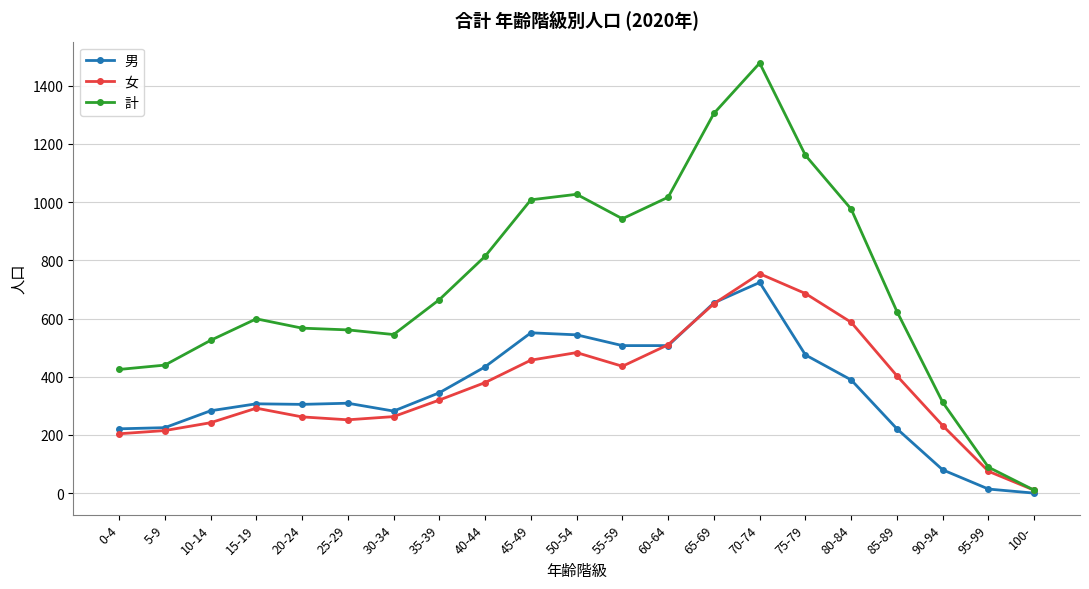

True or false: 男 has a value of 345 at 35-39.

True